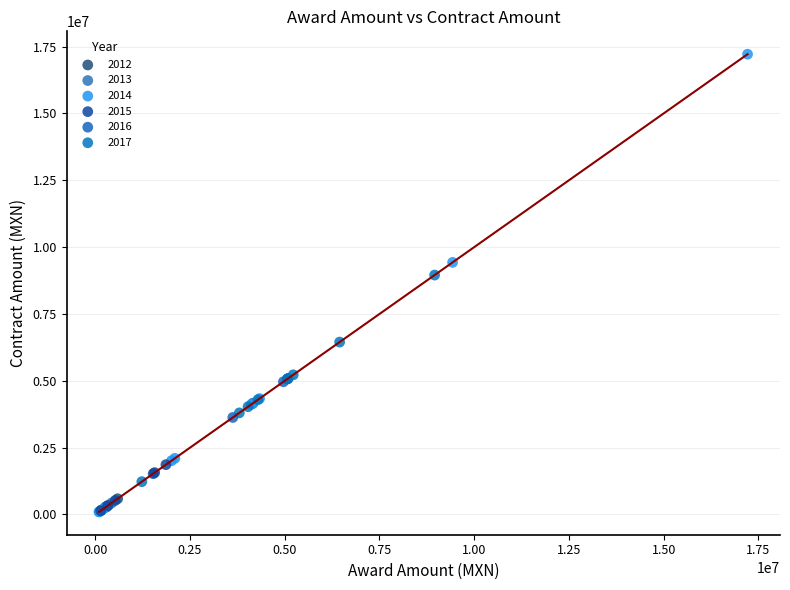

What are all the series names shown in the legend?

2012, 2013, 2014, 2015, 2016, 2017